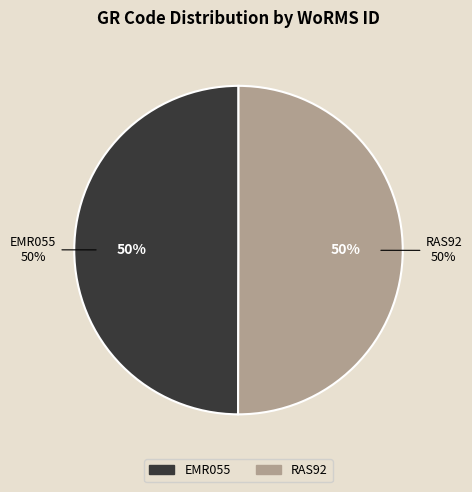

True or false: EMR055 accounts for 50% of the total.

True